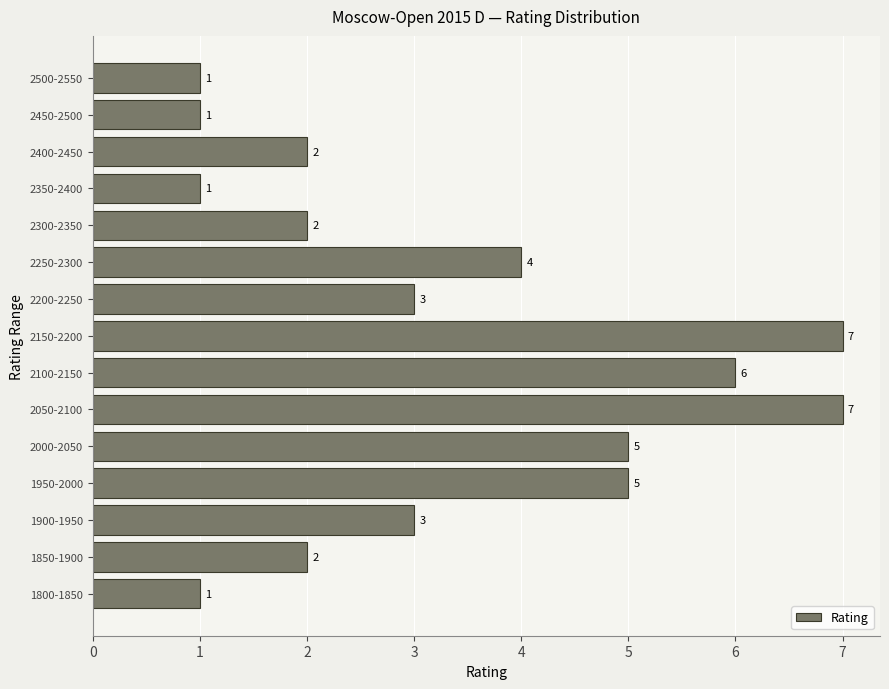

Reading top to bottom, what are all the values shown in this chart?

2500-2550=1	2450-2500=1	2400-2450=2	2350-2400=1	2300-2350=2	2250-2300=4	2200-2250=3	2150-2200=7	2100-2150=6	2050-2100=7	2000-2050=5	1950-2000=5	1900-1950=3	1850-1900=2	1800-1850=1